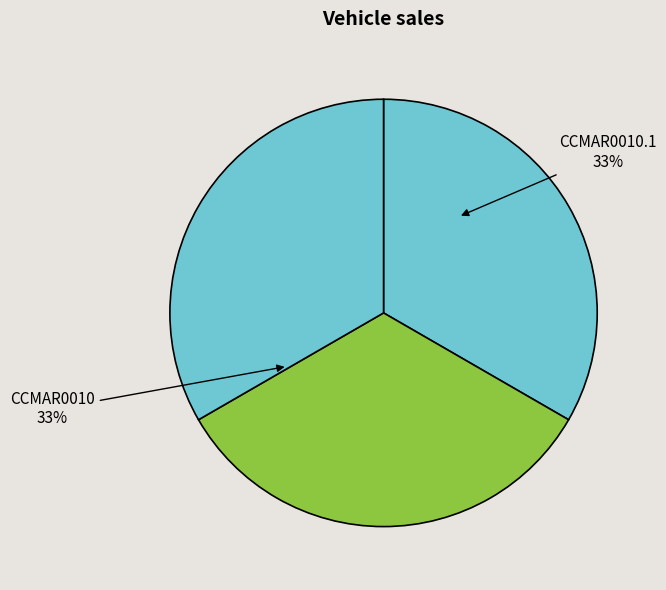

How many segments does this pie chart have?

3